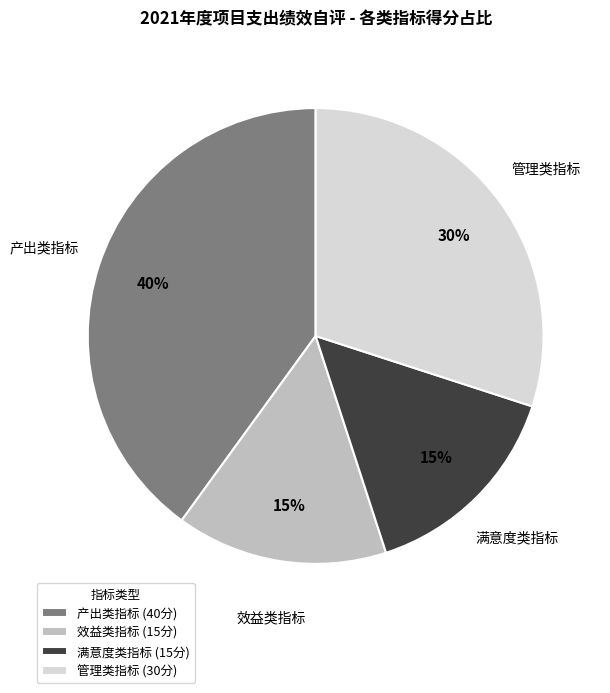

What is the ratio of the value at 管理类指标 to the value at 满意度类指标?

2.0